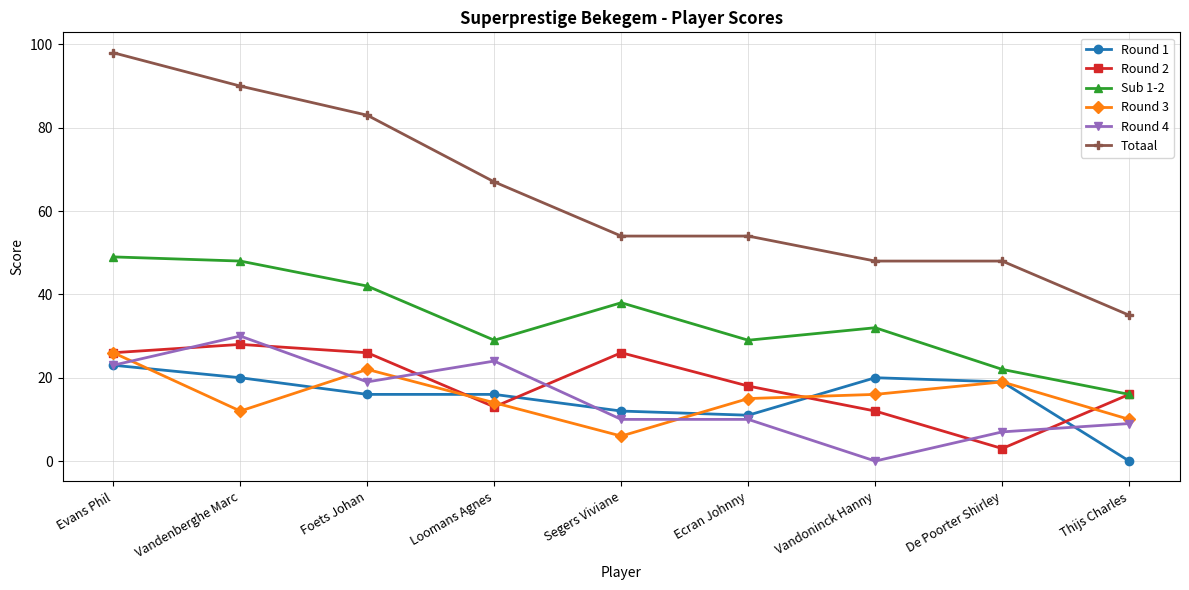

What are all the series names shown in the legend?

Round 1, Round 2, Sub 1-2, Round 3, Round 4, Totaal